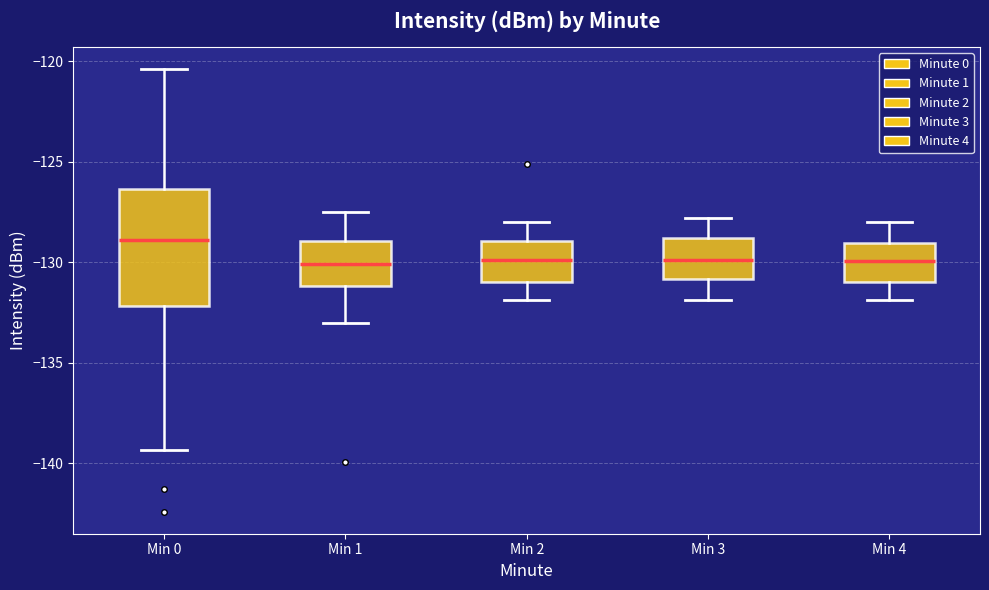

Reading left to right, read every box against the y-axis: the position of its median line, the range the box covers, and the ends of its whiskers. The values are not printed on the chart, so give them approximately, as read against the axis.

Min 0: median -129.0, box -132.0 to -126.5, whiskers -139.5 to -120.5
Min 1: median -130.0, box -131.0 to -129.0, whiskers -133.0 to -127.5
Min 2: median -130.0, box -131.0 to -129.0, whiskers -132.0 to -128.0
Min 3: median -130.0, box -131.0 to -129.0, whiskers -132.0 to -128.0
Min 4: median -130.0, box -131.0 to -129.0, whiskers -132.0 to -128.0